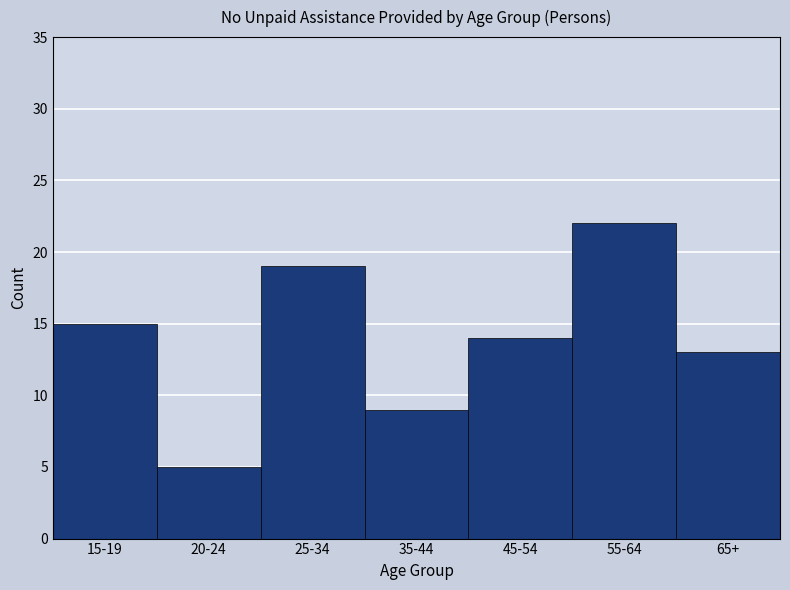

Reading left to right, transcribe all the data shown in this chart.

15	5	19	9	14	22	13